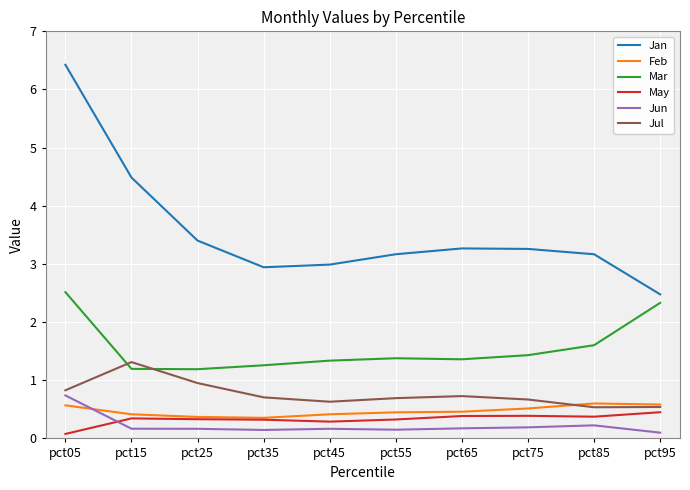

What is the difference between the second highest and minimum values in the May series?

0.3